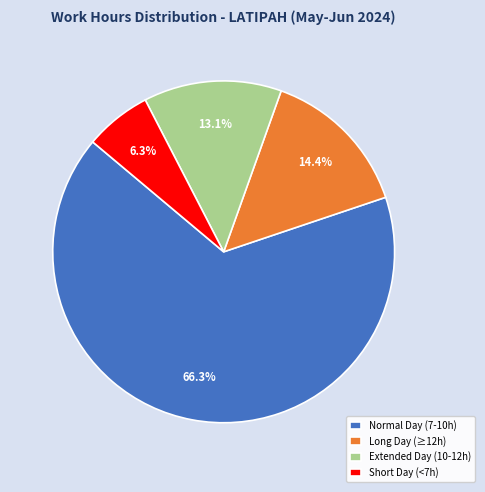

How many slices are in this pie chart?

4